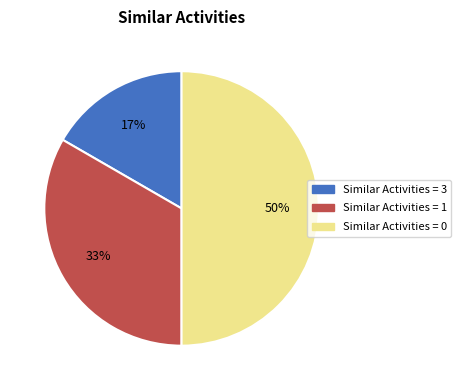

To the nearest percent, what is the average slice percentage?

33%